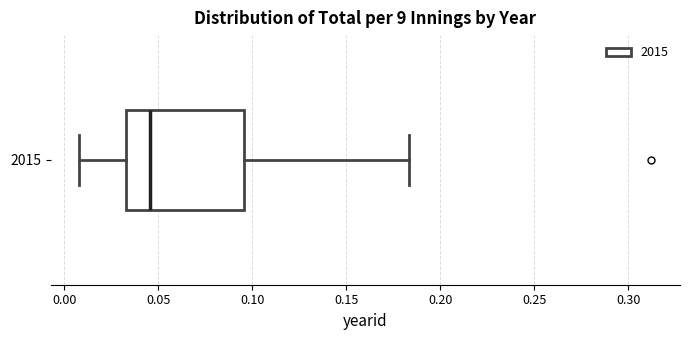

Where does the median line of the box at y = 2015 sit on the x-axis? The values are not printed on the chart, so give them approximately, as read against the axis.

0.045